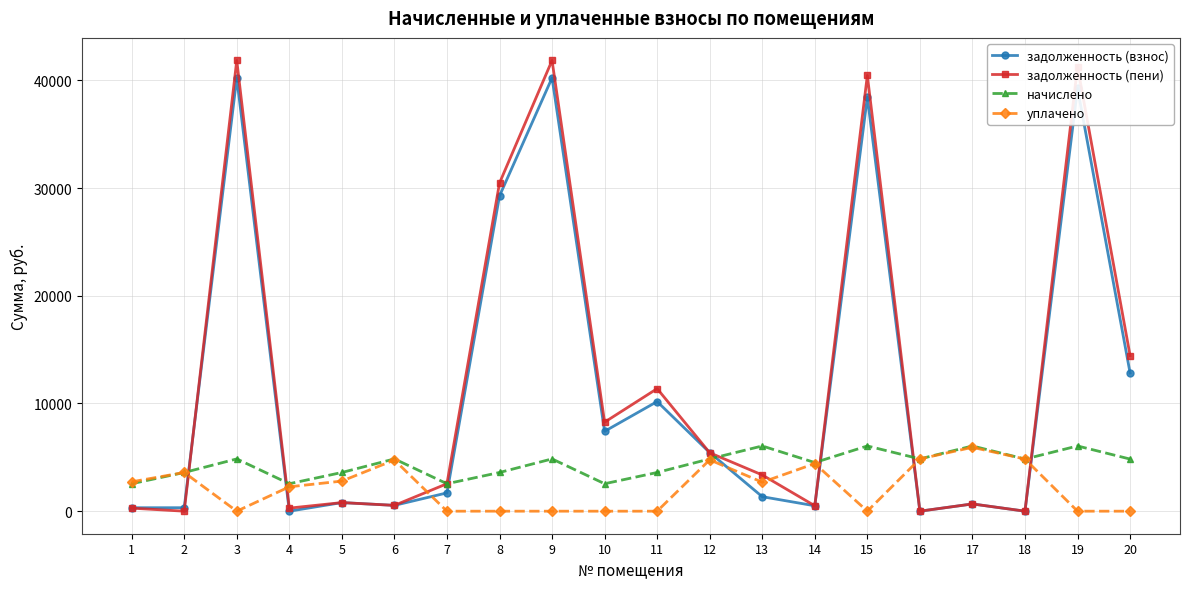

Which series has the largest total across all categories?

задолженность (пени)